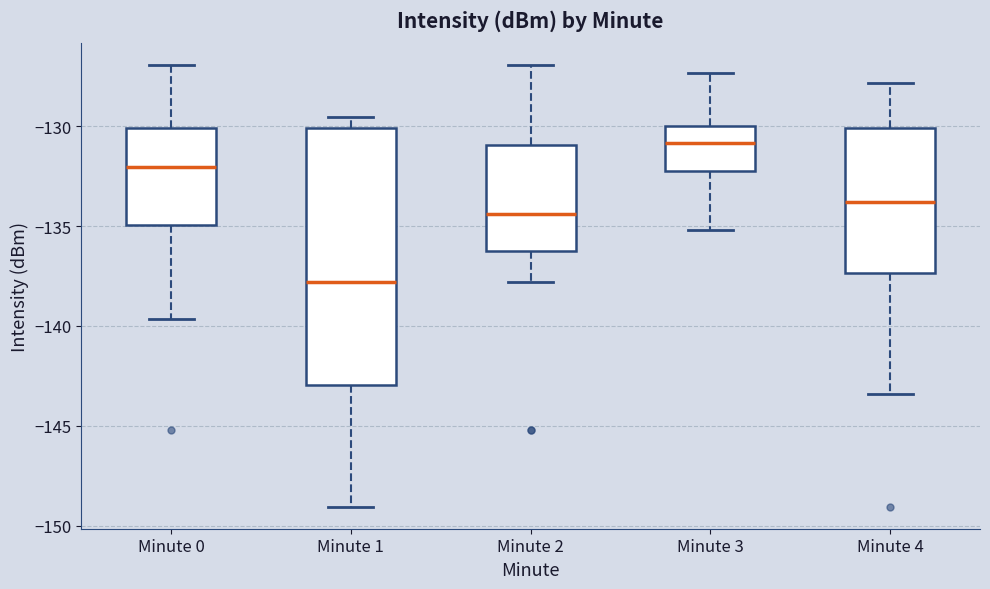

Reading left to right, transcribe this box plot: for each box, give where its median line is, the range the box spans, and where its two whiskers end, as read against the y-axis. The values are not printed on the chart, so give them approximately, as read against the axis.

Minute 0: median -132.0, box -135.0 to -130.0, whiskers -139.5 to -127.0
Minute 1: median -138.0, box -143.0 to -130.0, whiskers -149.0 to -129.5
Minute 2: median -134.5, box -136.0 to -131.0, whiskers -138.0 to -127.0
Minute 3: median -131.0, box -132.0 to -130.0, whiskers -135.0 to -127.5
Minute 4: median -134.0, box -137.5 to -130.0, whiskers -143.5 to -128.0